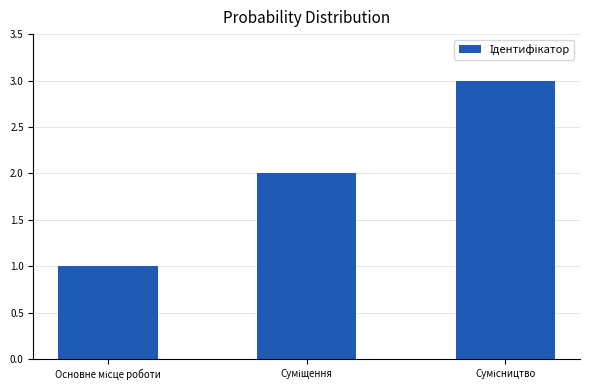

What is the sum of all values?

6